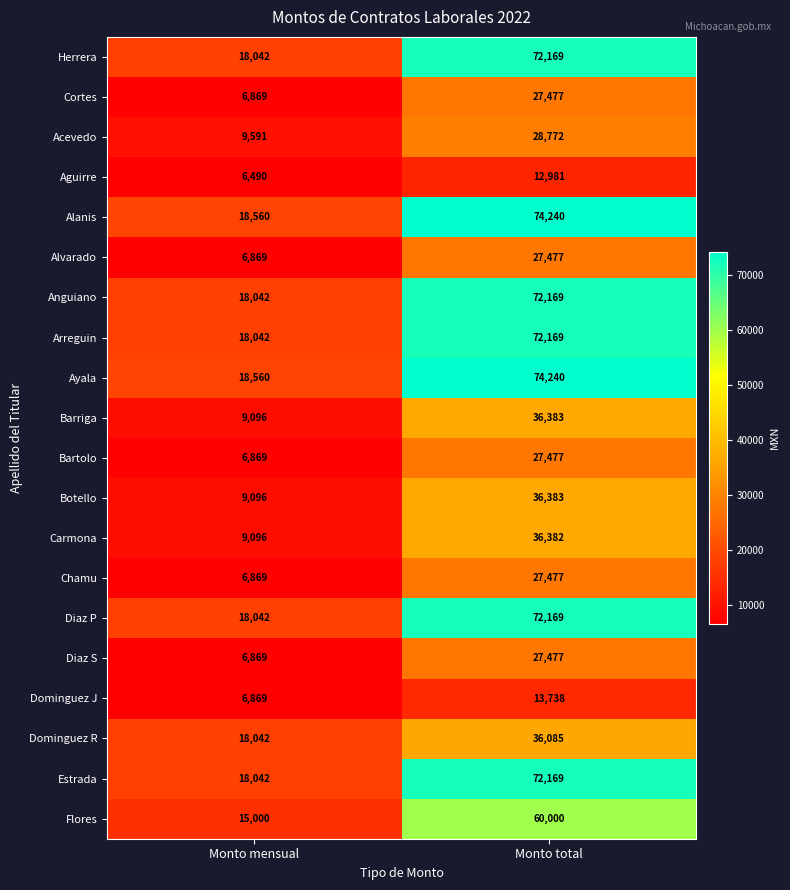

Which category has the highest value across all series?

Monto total